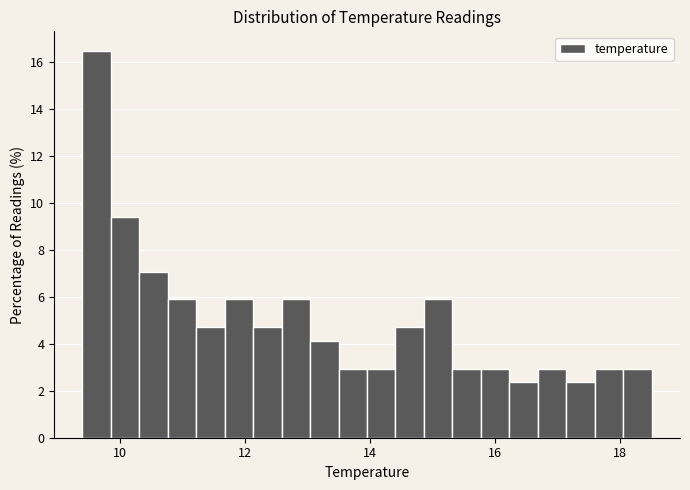

Around what value on the x-axis is the tallest bar? Give the approximate position of its centre, as read against the axis.

9.6